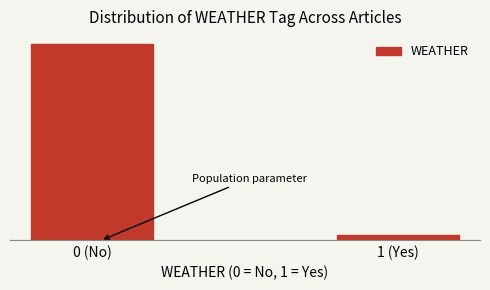

Are the bars horizontal?

No